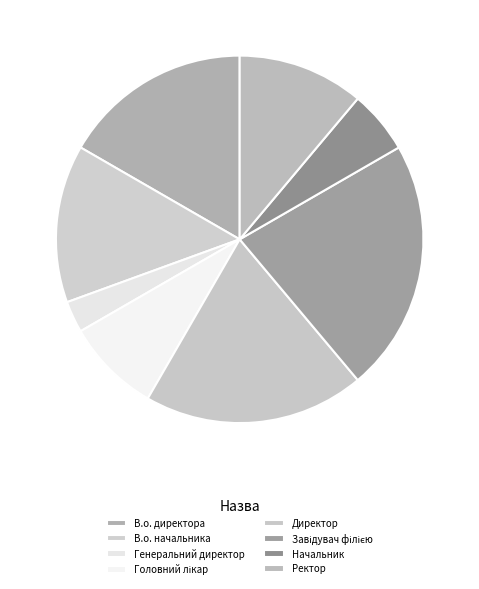

Count the number of slices in the pie.

8